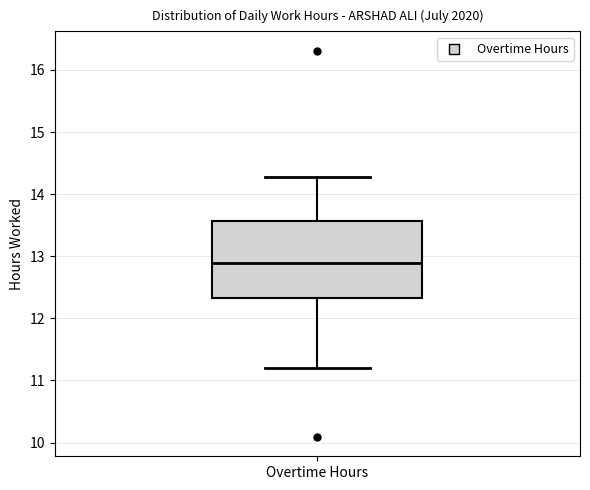

Read this box plot against the y-axis: the position of the median line, the range covered by the box, and the ends of both whiskers. The values are not printed on the chart, so give them approximately, as read against the axis.

median 12.9, box 12.3 to 13.6, whiskers 11.2 to 14.3